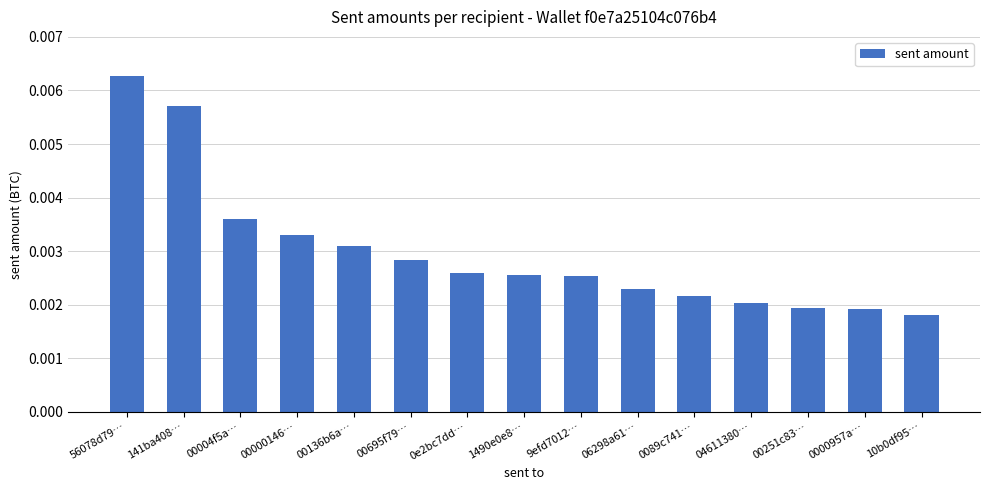

Between 00136b6a… and 04611380…, which is larger?

00136b6a…